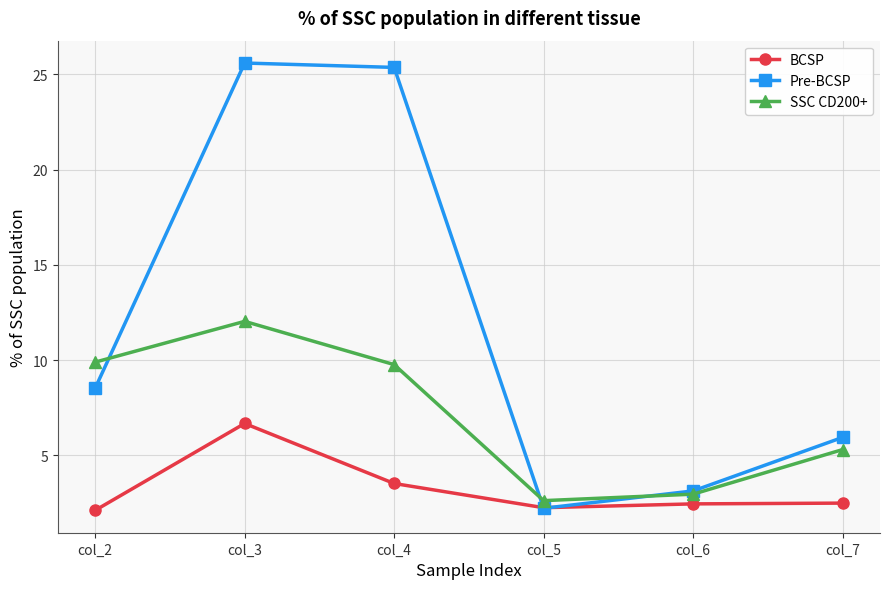

Which series ends up on top after the final intersection of Pre-BCSP and SSC CD200+?

Pre-BCSP